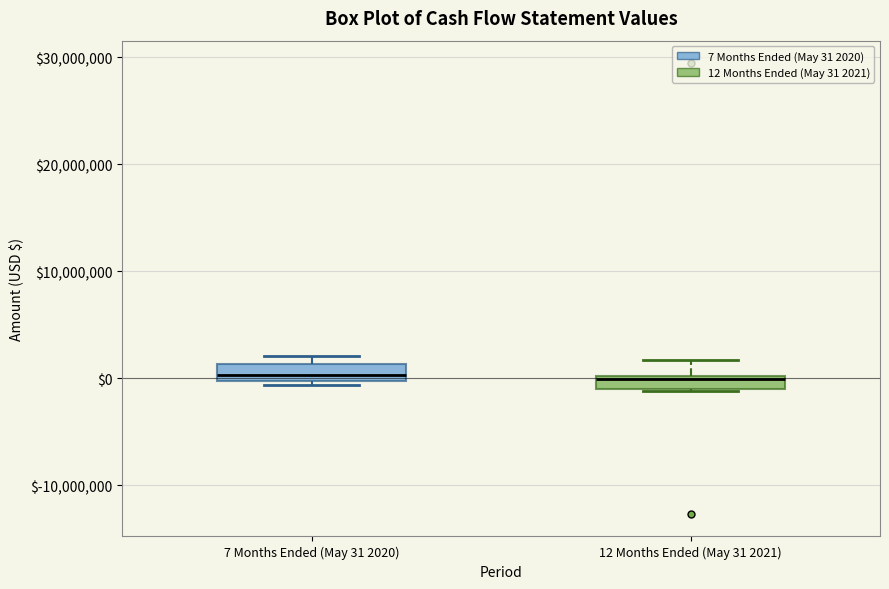

Where is the upper edge of the box for 12 Months Ended (May 31 2021) on the y-axis? The values are not printed on the chart, so give them approximately, as read against the axis.

0